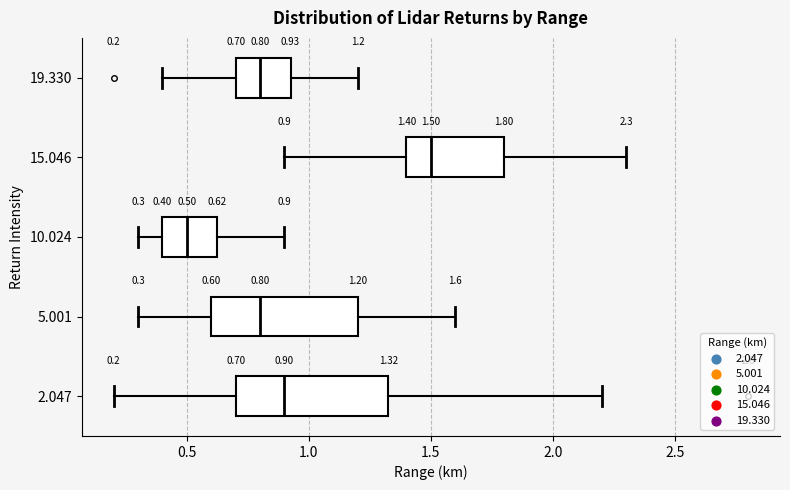

Which box's median line is the furthest to the right?

15.046